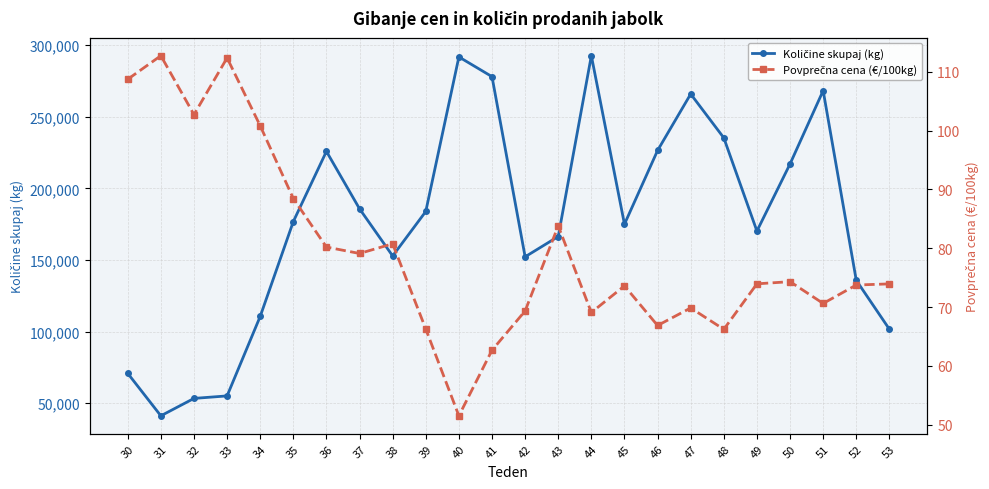

True or false: Količine skupaj (kg) and Povprečna cena (€/100kg) intersect in this chart.

False